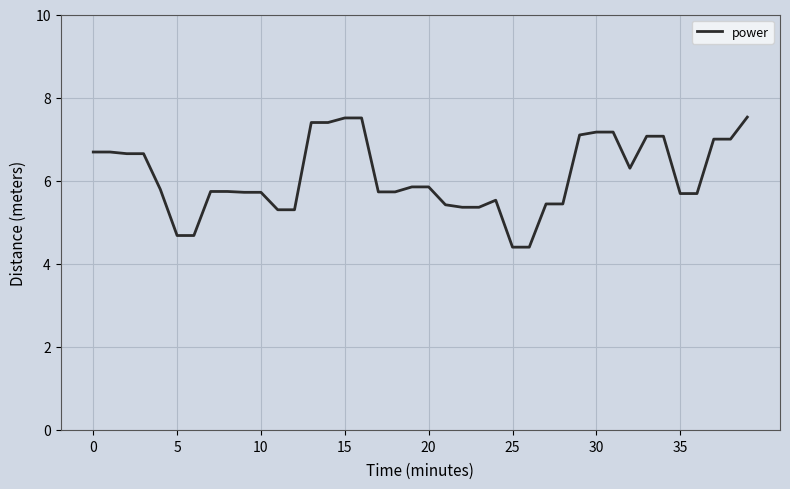

What is the maximum value shown in the chart?

7.5